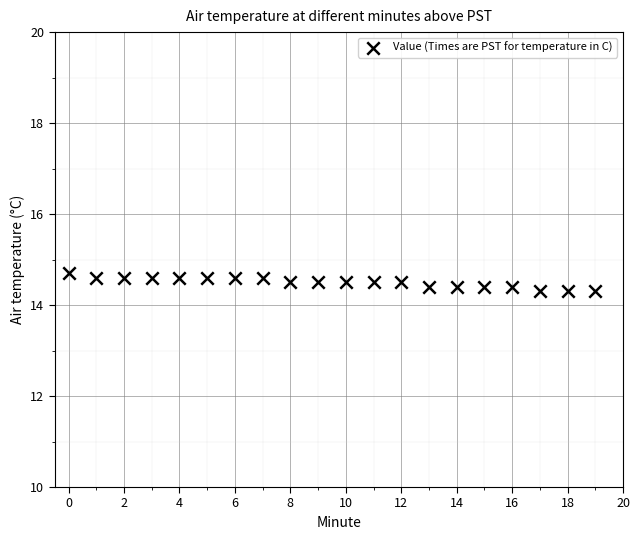

What is the range of Y values (max minus min)?

0.4